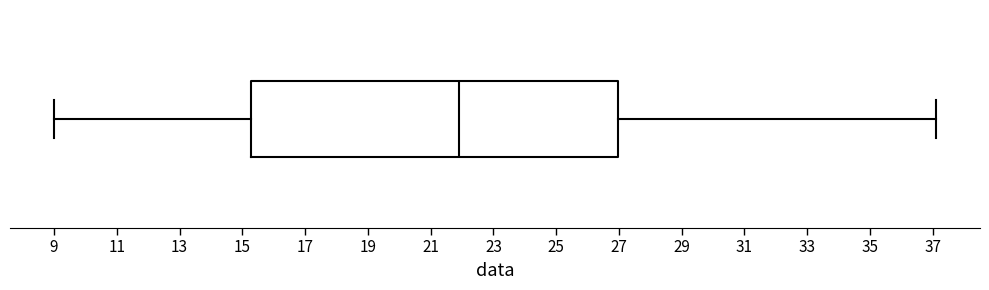

Transcribe this box plot: give where the median line is, the range the box spans, and where the two whiskers end, as read against the x-axis. The values are not printed on the chart, so give them approximately, as read against the axis.

median 22.0, box 15.2 to 27.0, whiskers 9.0 to 37.2